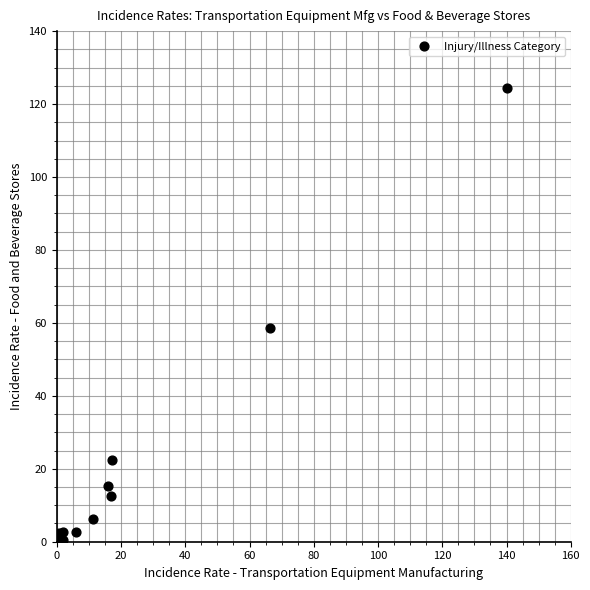

What Y value in the scatter plot is closest to 62?

58.7